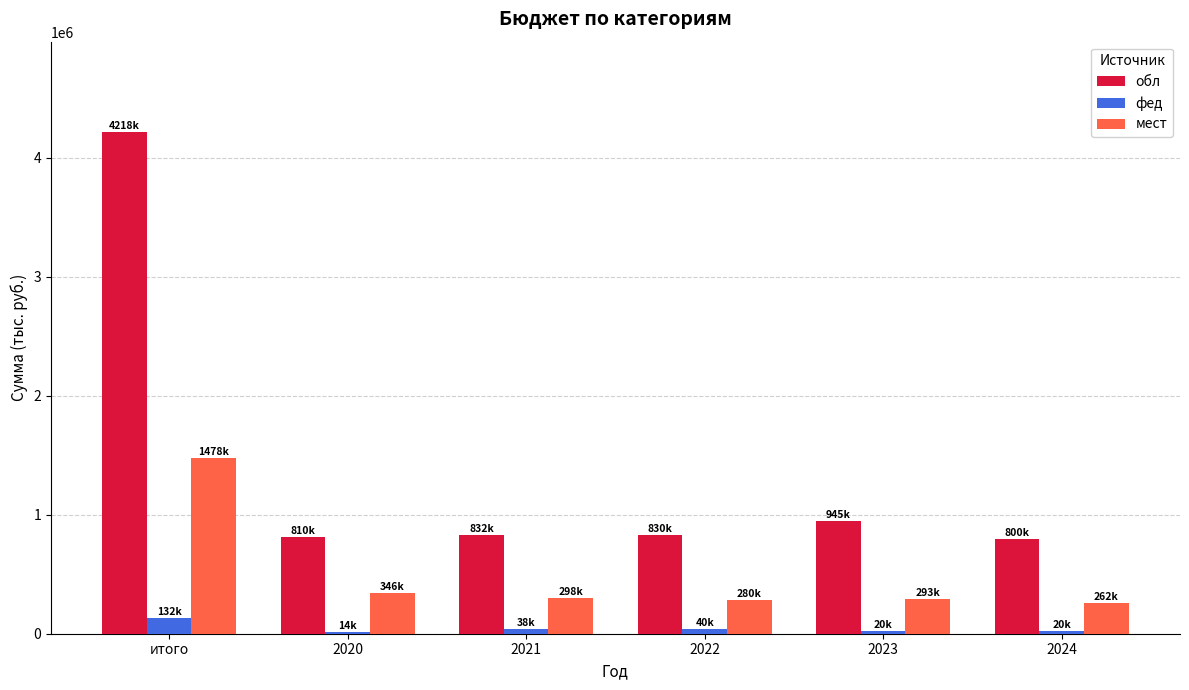

Which series has the largest total across all categories?

обл